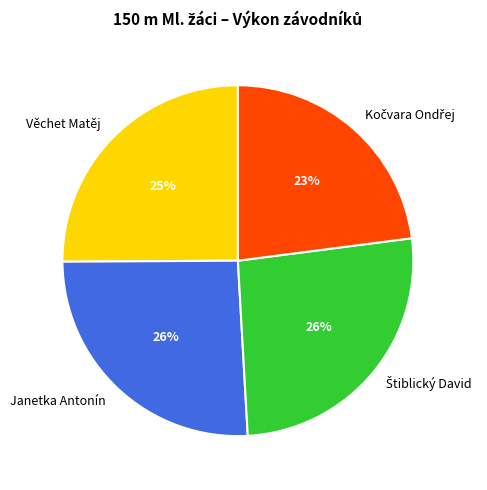

Is it true that Věchet Matěj is 38% of the pie?

False